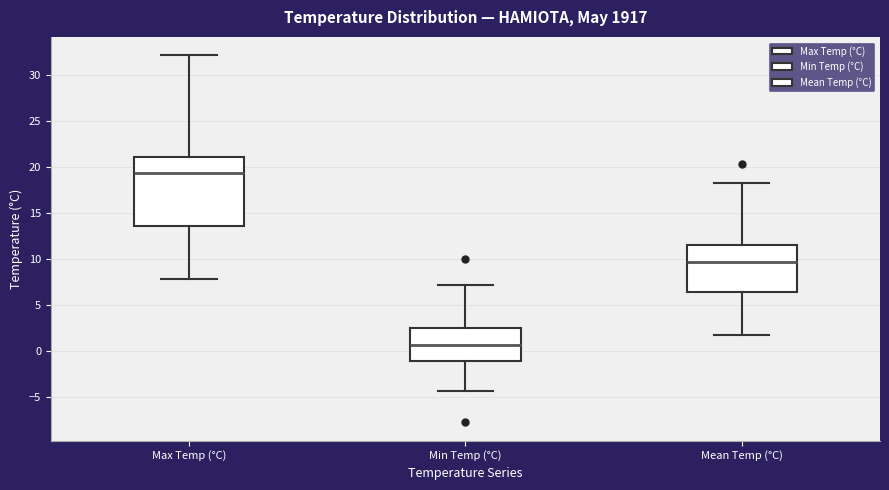

Which box is the tallest, from its lower edge to its upper edge?

Max Temp (°C)